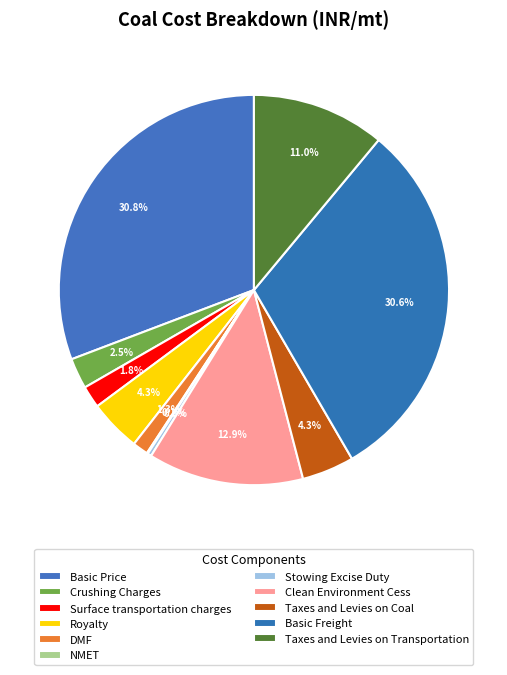

The DMF slice represents 11% of the pie. True or false?

False